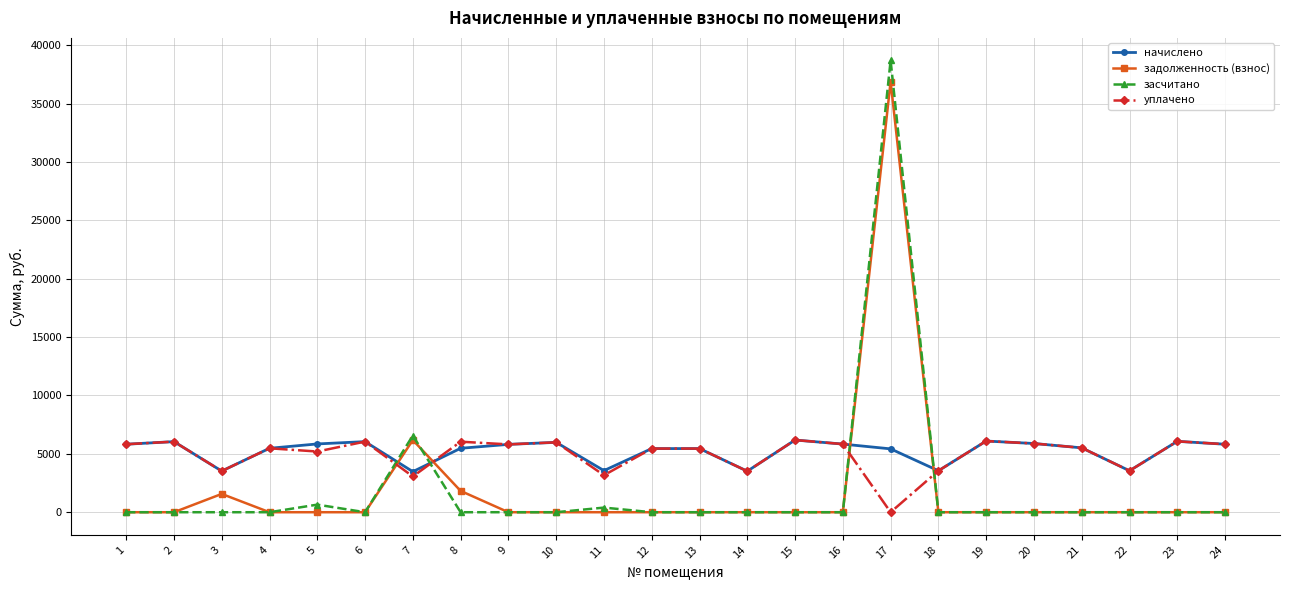

True or false: задолженность (взнос) and засчитано intersect in this chart.

True